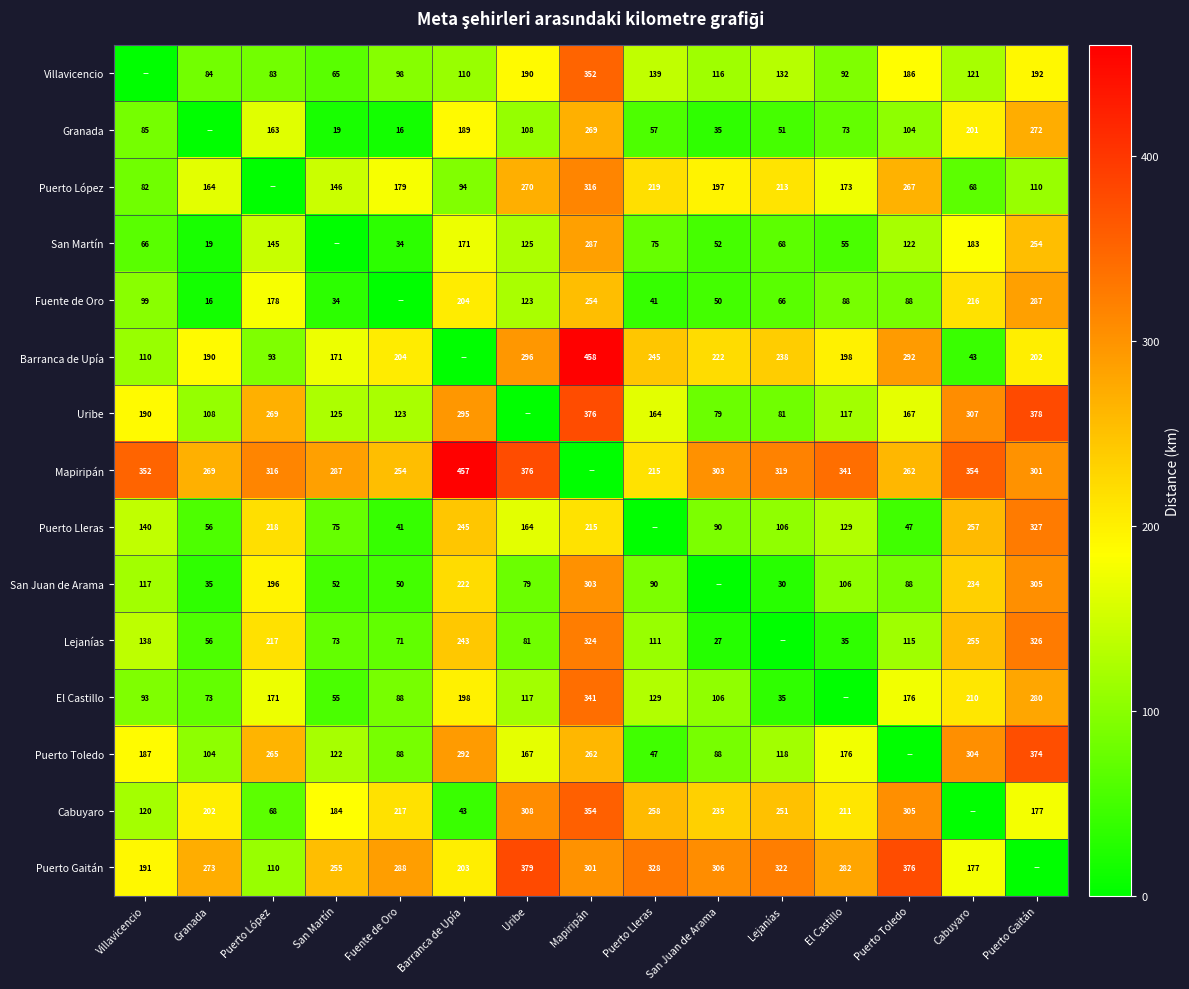

How many distinct data groups are displayed?

15